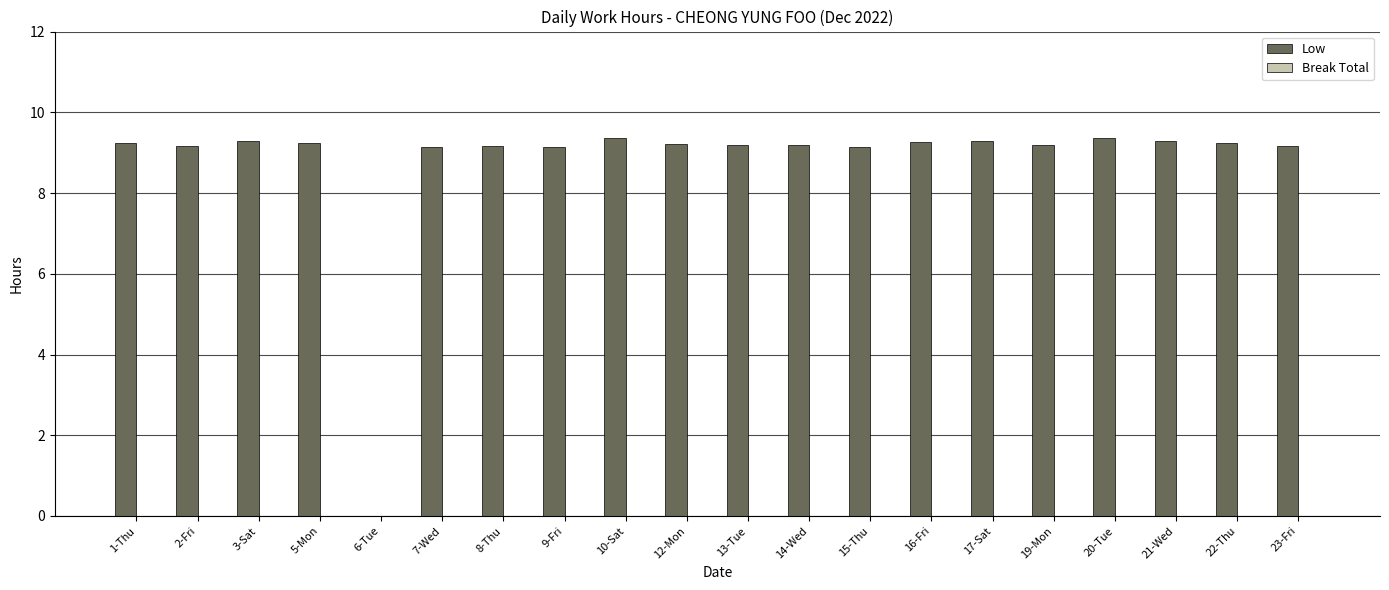

What is the ratio of the value at 19-Mon to the value at 14-Wed?

1.0